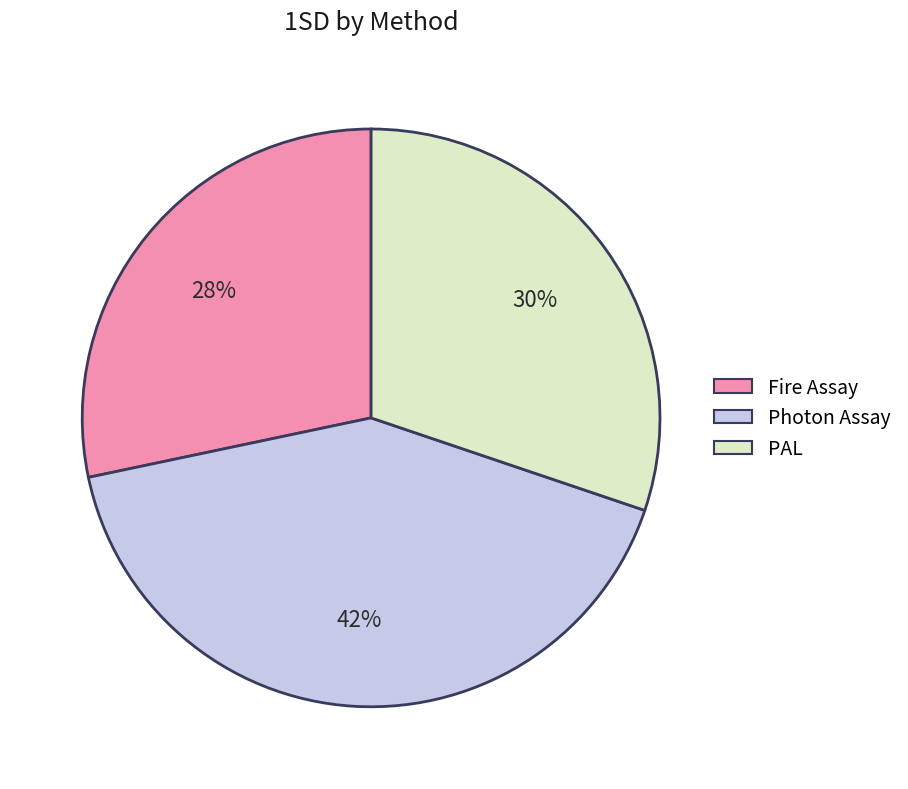

The PAL slice represents 20% of the pie. True or false?

False